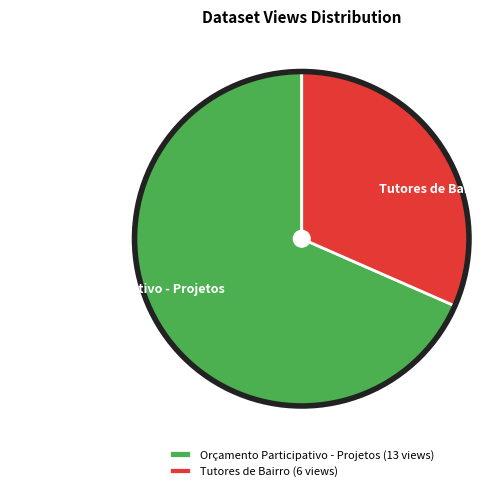

What is the largest slice in the pie chart?

Orçamento Participativo - Projetos